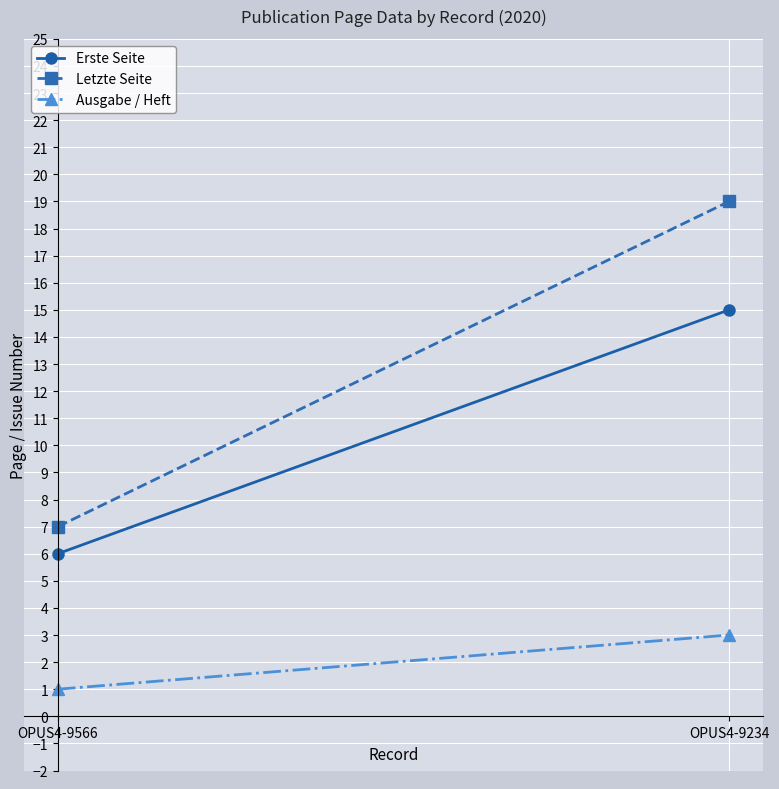

Rank the series by their average value, from lowest to highest.

Ausgabe / Heft, Erste Seite, Letzte Seite